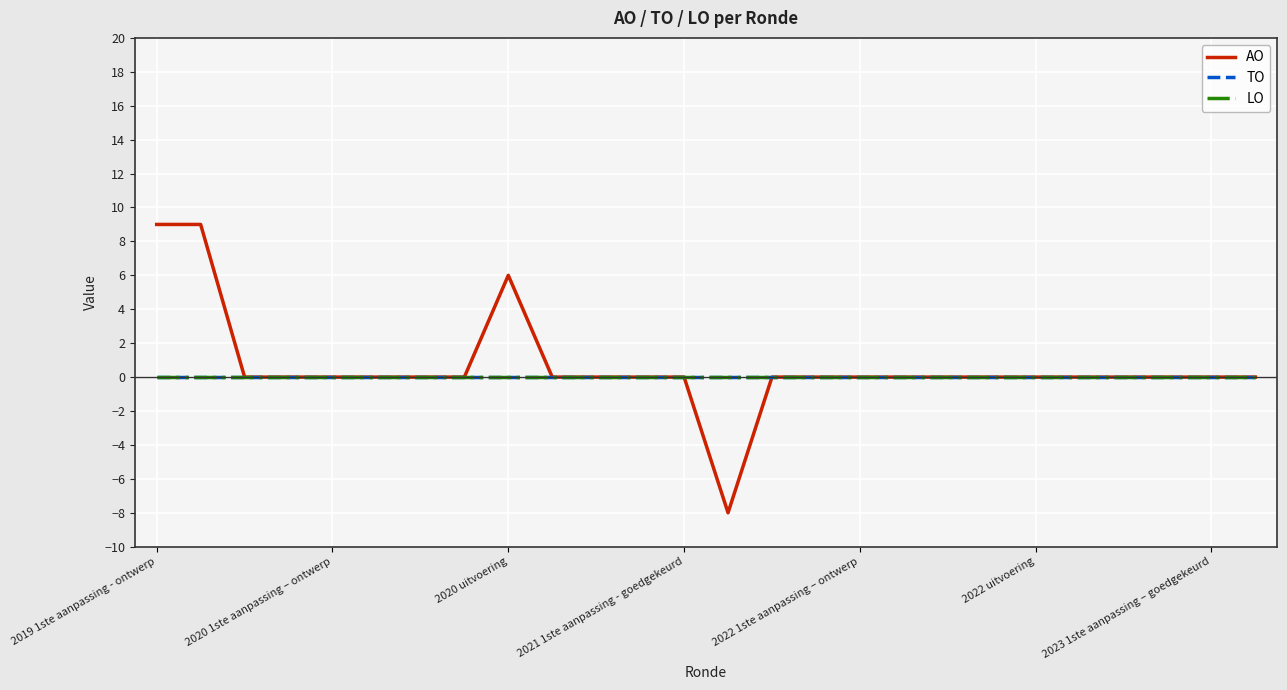

Does the chart display data point markers on the line(s)?

No